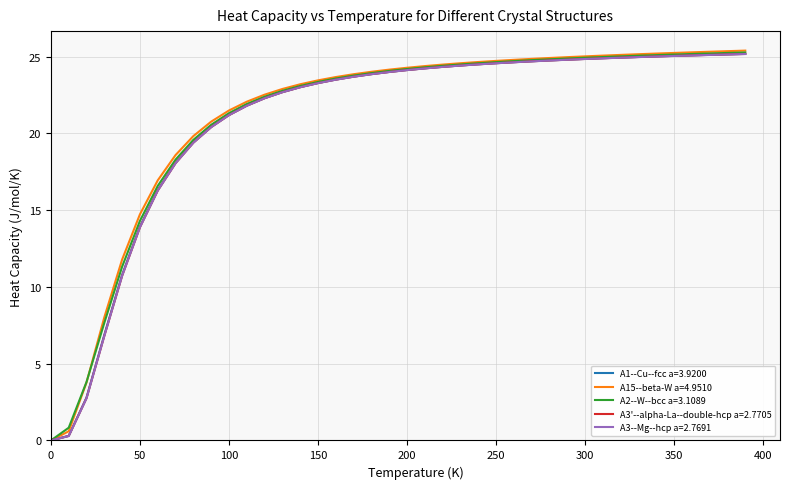

What is the maximum value for A3'--alpha-La--double-hcp a=2.7705?

25.2